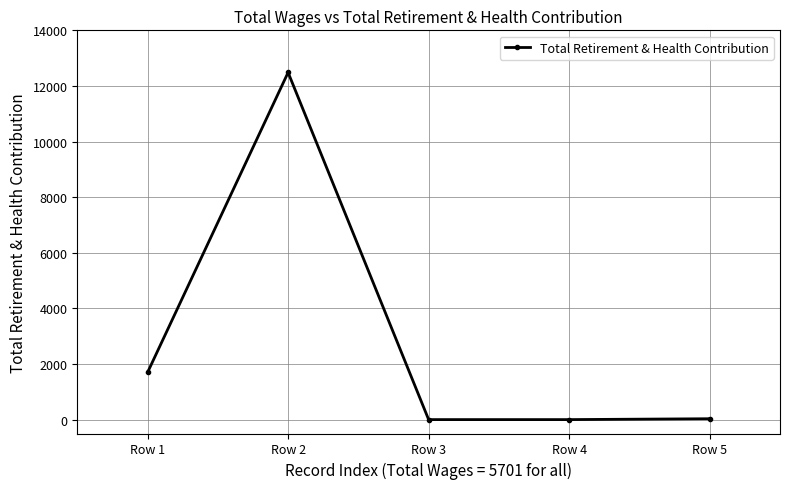

Is this an area chart (filled region under the line)?

No